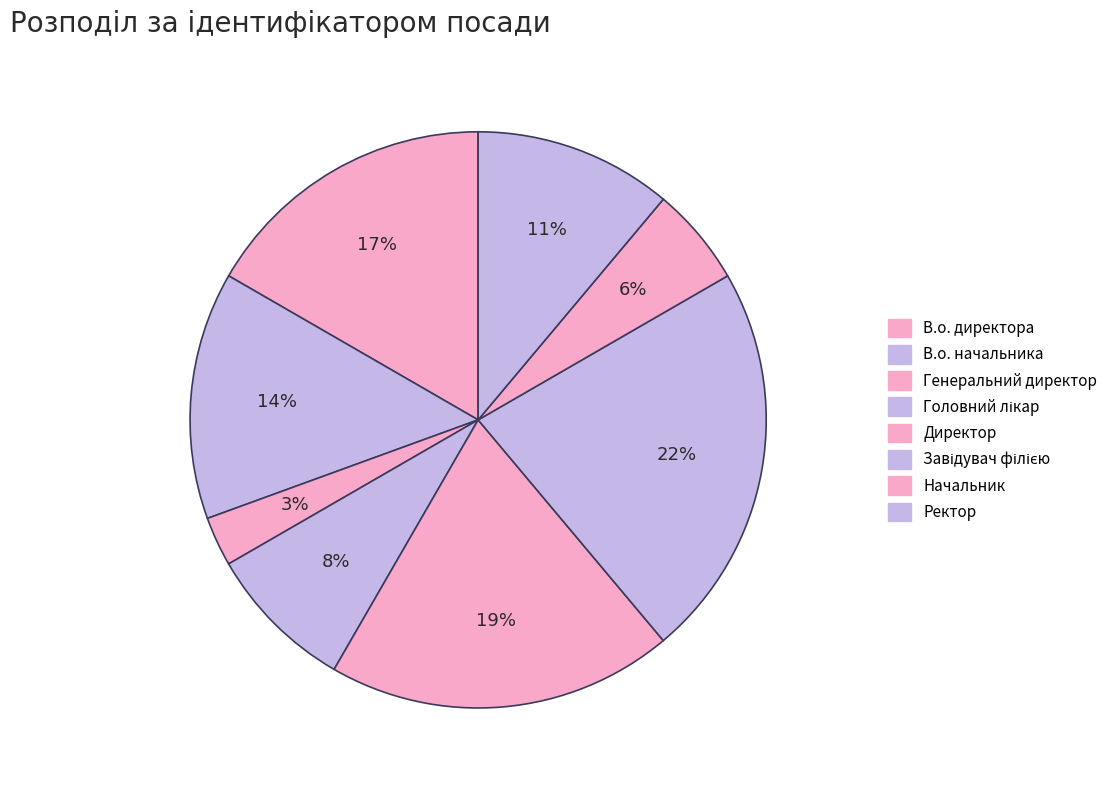

True or false: Начальник accounts for 6% of the total.

True